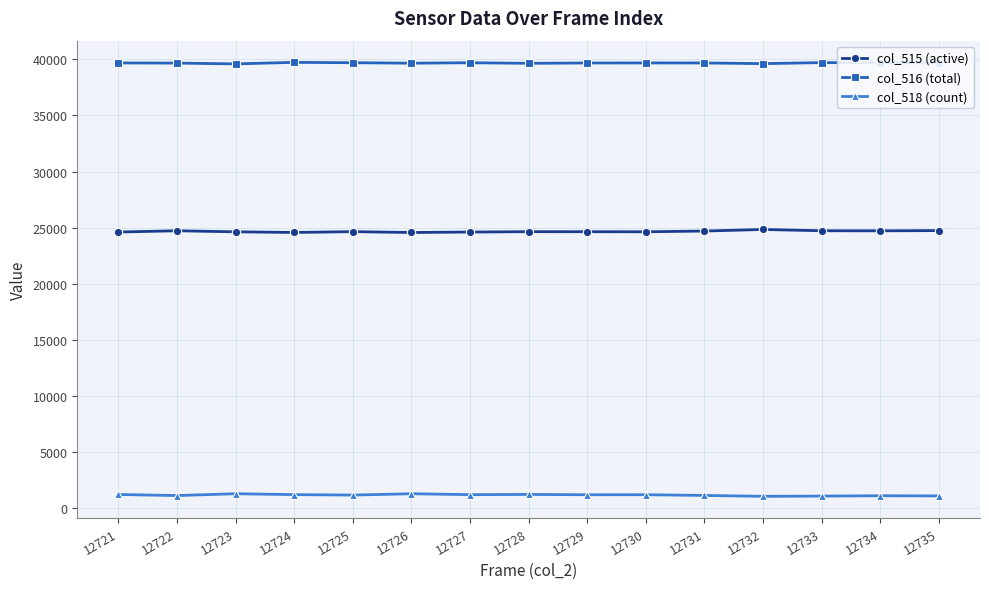

True or false: col_515 (active) has more than 1 points higher than both neighbors.

True